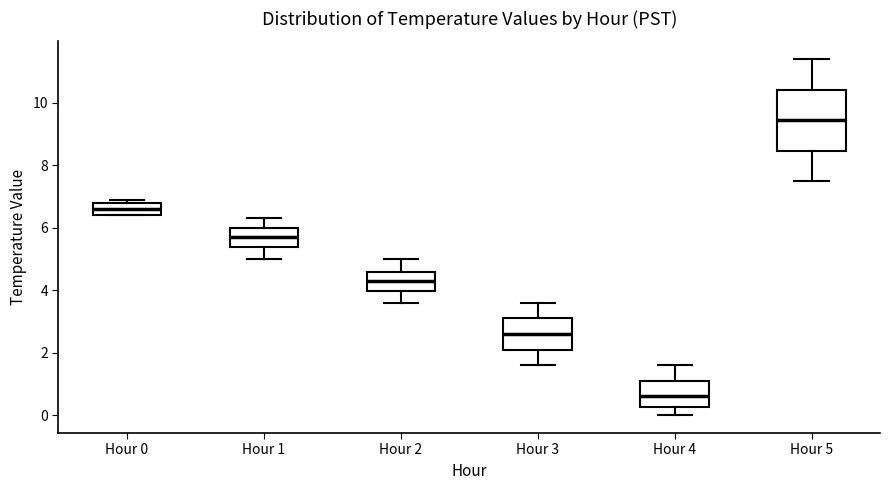

Reading left to right, transcribe this box plot: for each box, give where its median line is, the range the box spans, and where its two whiskers end, as read against the y-axis. The values are not printed on the chart, so give them approximately, as read against the axis.

Hour 0: median 6.6, box 6.4 to 6.8, whiskers 6.4 to 7.0
Hour 1: median 5.8, box 5.4 to 6.0, whiskers 5.0 to 6.4
Hour 2: median 4.4, box 4.0 to 4.6, whiskers 3.6 to 5.0
Hour 3: median 2.6, box 2.2 to 3.2, whiskers 1.6 to 3.6
Hour 4: median 0.6, box 0.2 to 1.2, whiskers 0.0 to 1.6
Hour 5: median 9.4, box 8.4 to 10.4, whiskers 7.6 to 11.4